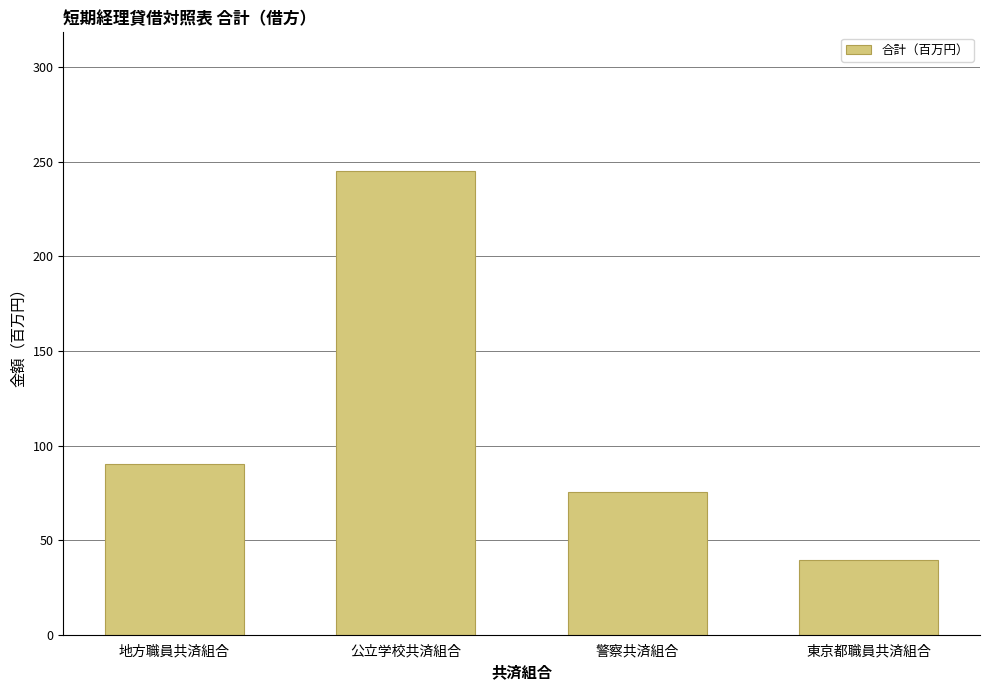

Rank the categories by value from lowest to highest.

東京都職員共済組合, 警察共済組合, 地方職員共済組合, 公立学校共済組合